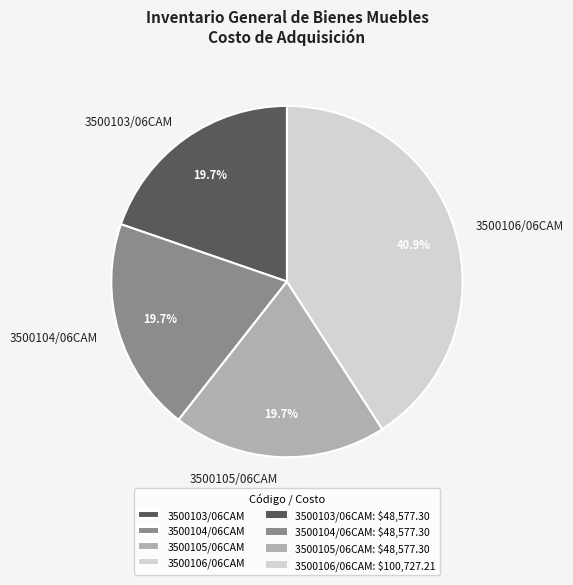

Is there any slice that represents more than half of the pie?

No